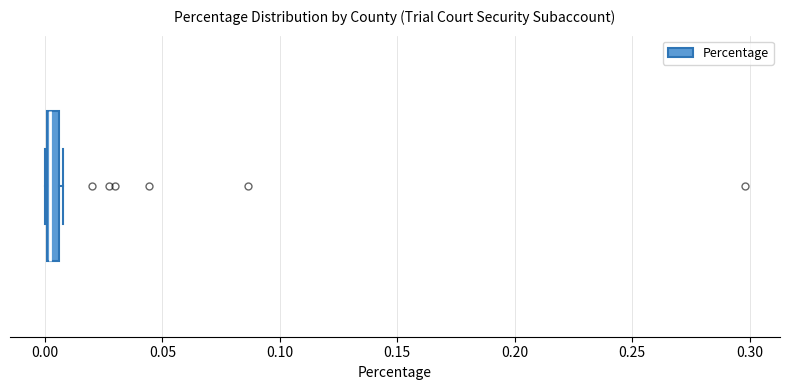

Where is the left edge of the box on the x-axis? The values are not printed on the chart, so give them approximately, as read against the axis.

0.000